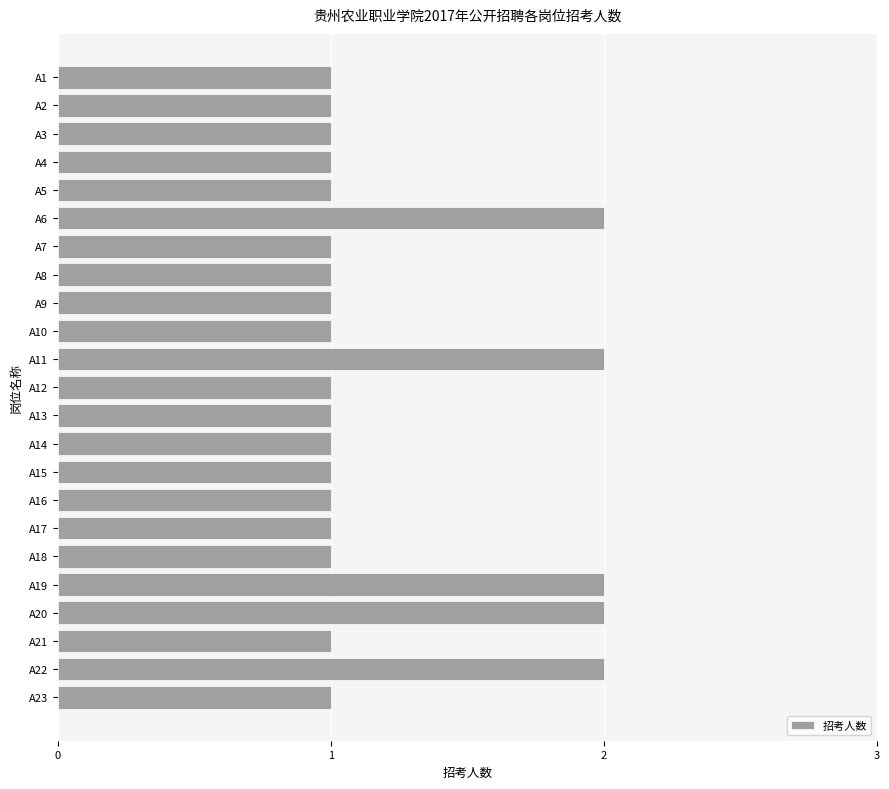

What is the sum of all values?

28